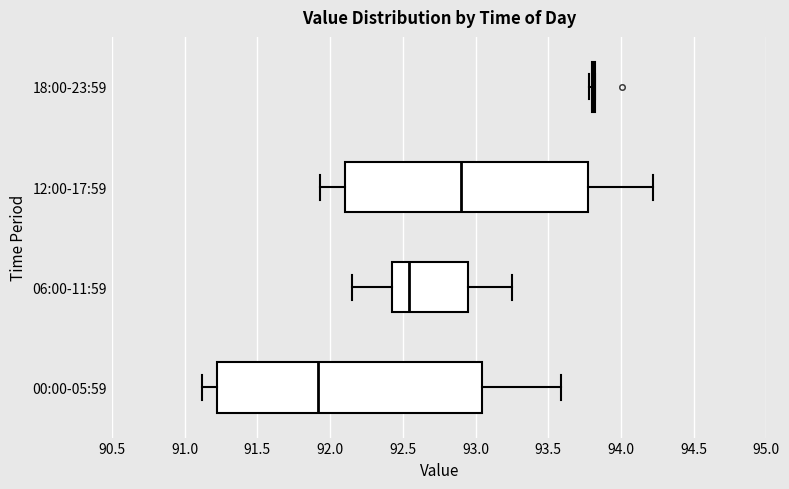

Where does the right whisker of the box for 12:00-17:59 end on the x-axis? The values are not printed on the chart, so give them approximately, as read against the axis.

94.20